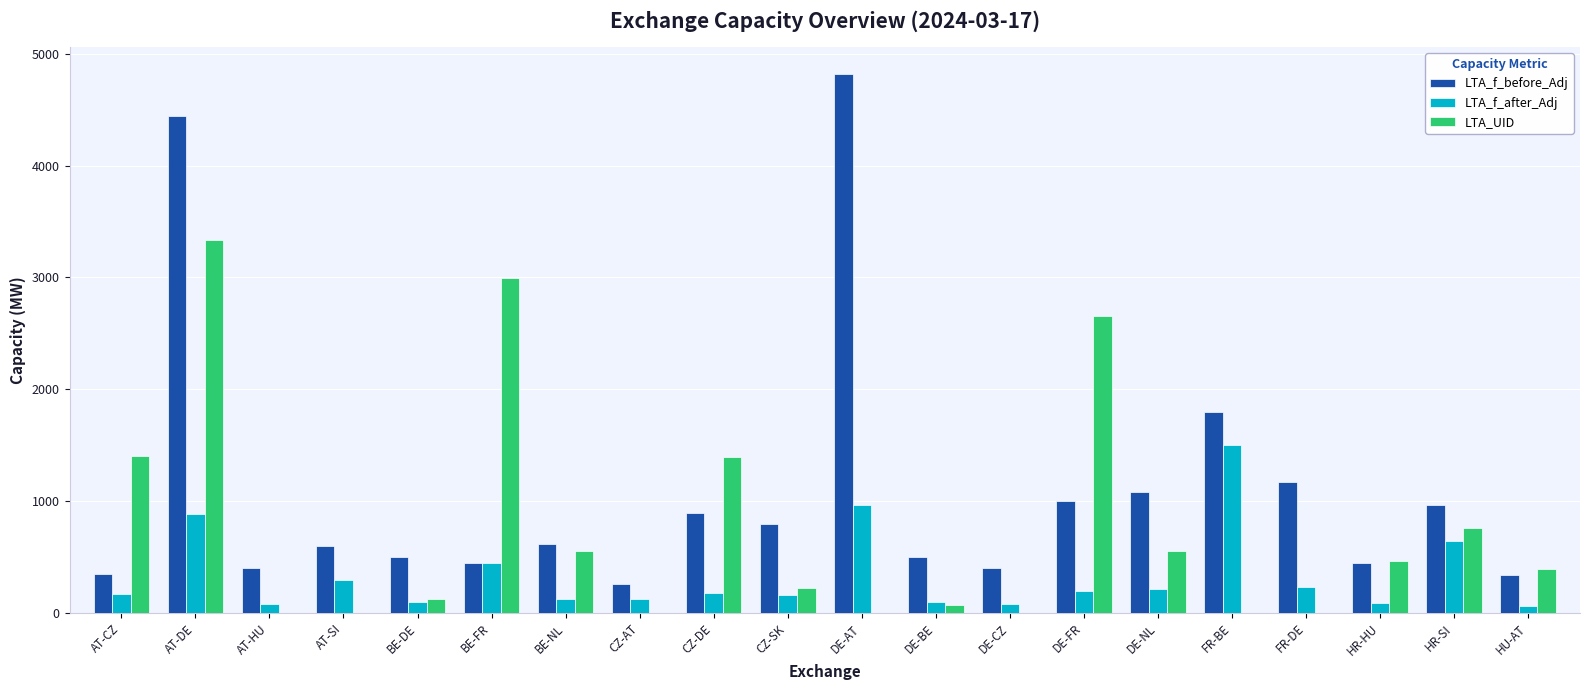

What is the maximum value shown in the chart?

4820.0